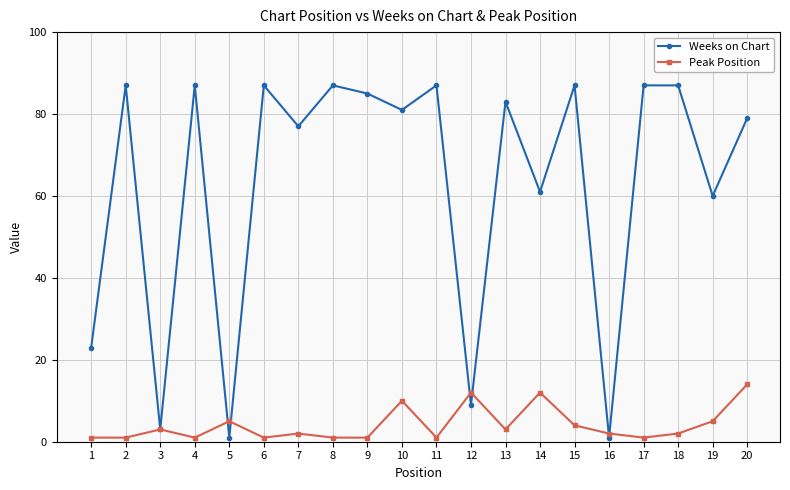

Is it true that Peak Position equals 5 at 19?

True